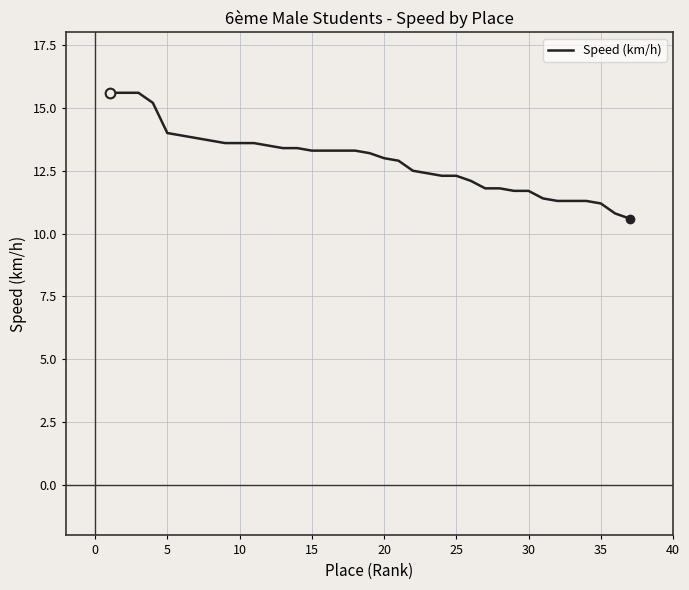

What is the difference between the maximum and minimum values?

5.0